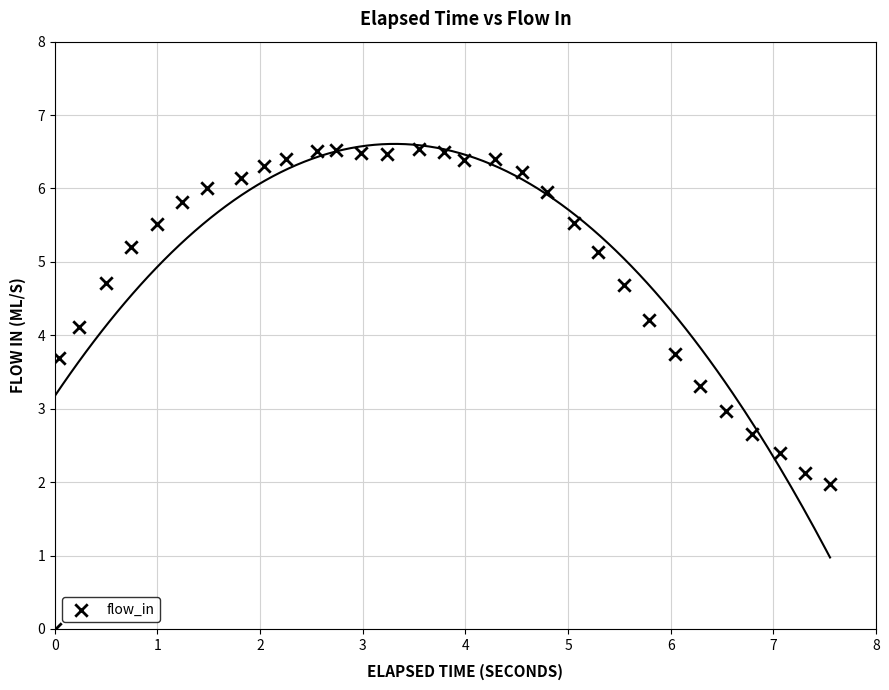

What is the range of Y values (max minus min)?

6.5